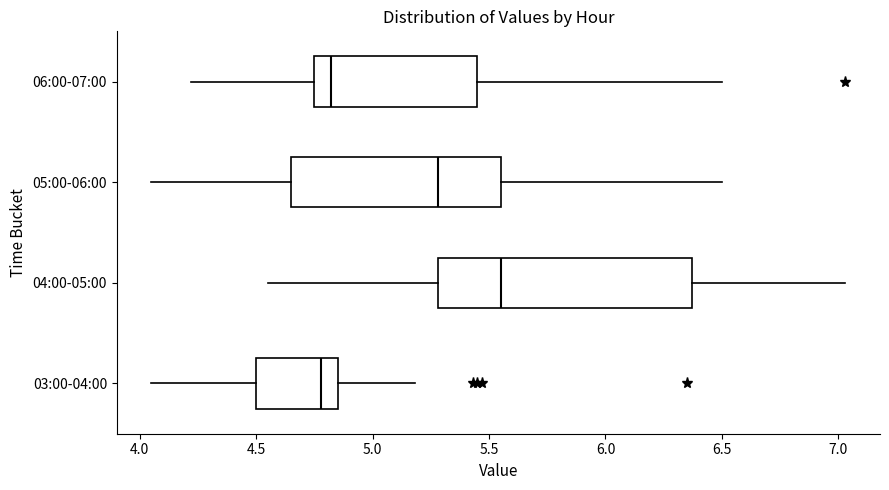

Where does the median line of the box for 04:00-05:00 sit on the x-axis? The values are not printed on the chart, so give them approximately, as read against the axis.

5.55